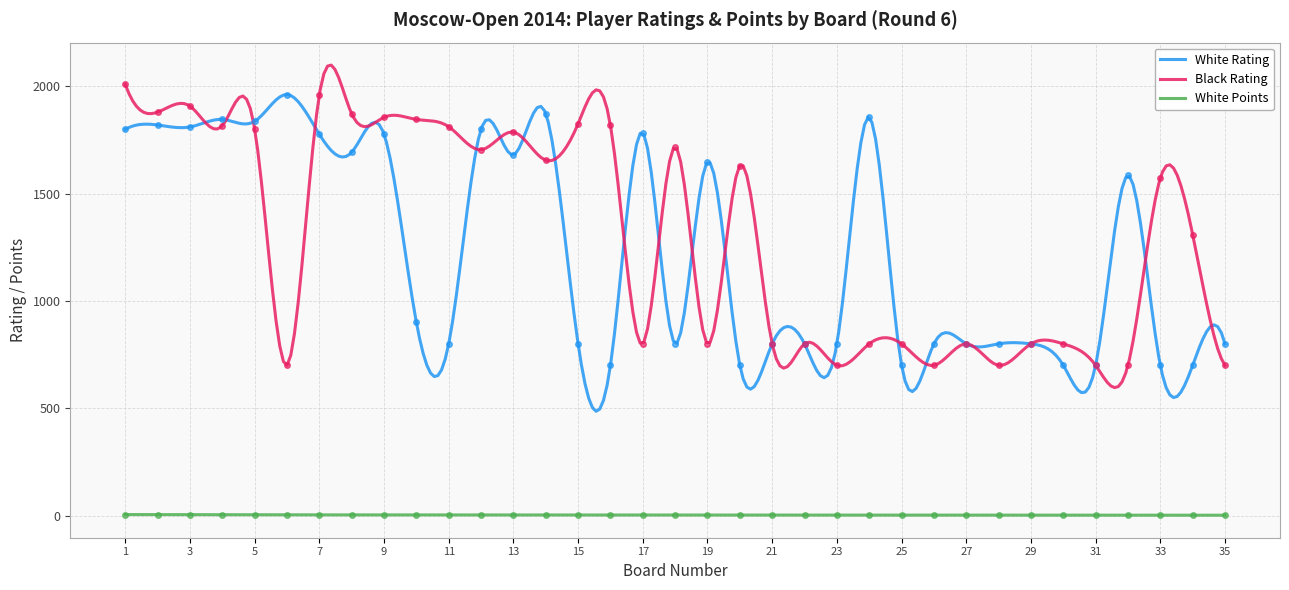

At how many categories does at least one series exceed 1548?

23